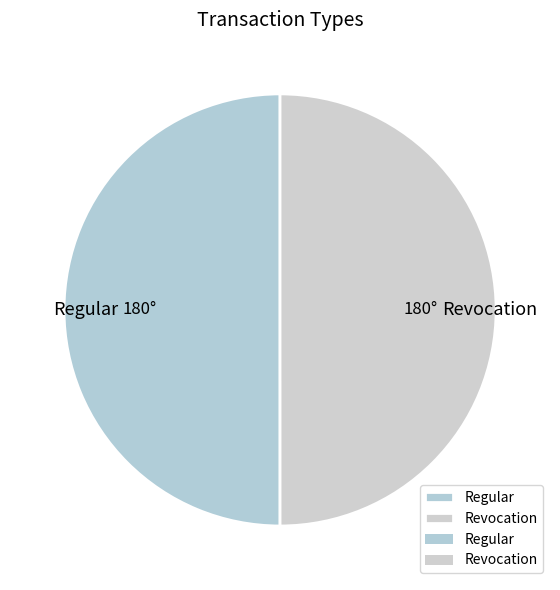

Is it true that Revocation is 50% of the pie?

True